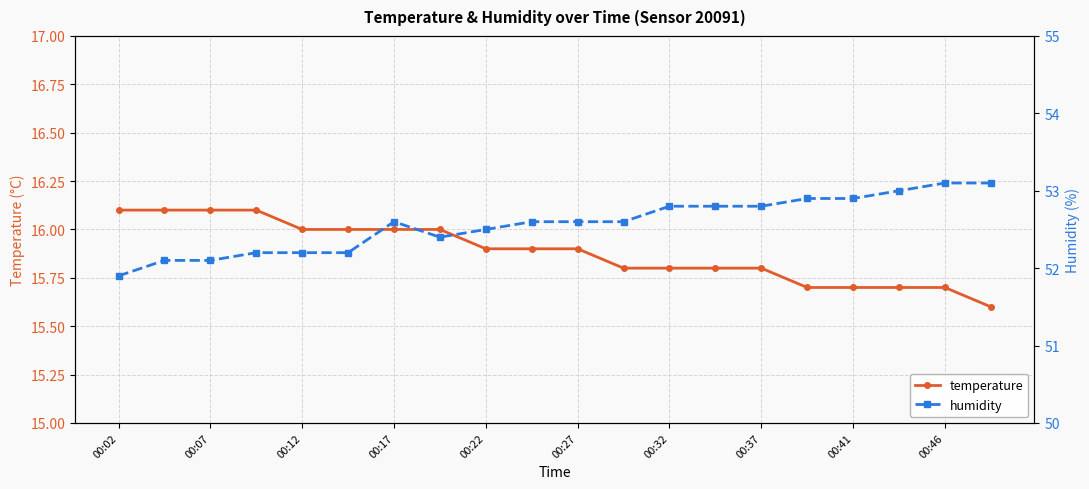

How many lines are shown in the chart?

2